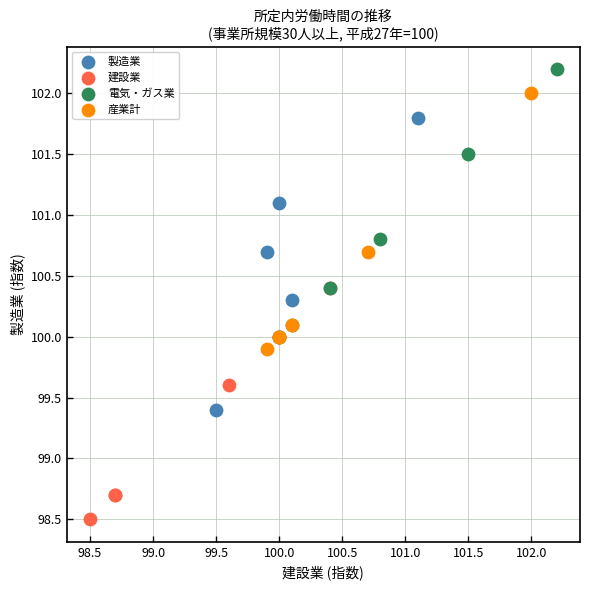

Which series reaches the maximum Y coordinate?

電気・ガス業